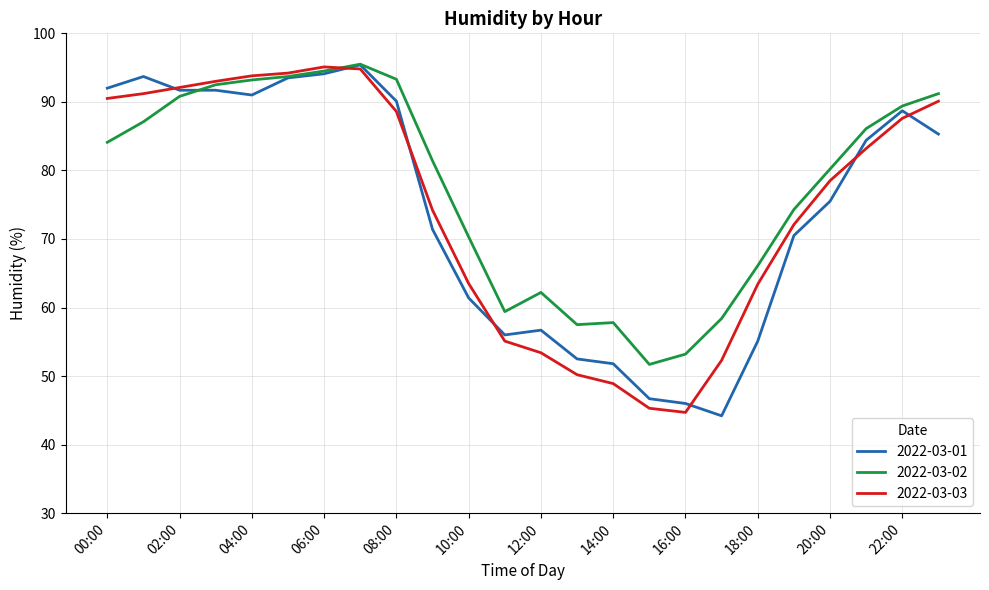

Which series has the largest total across all categories?

2022-03-02